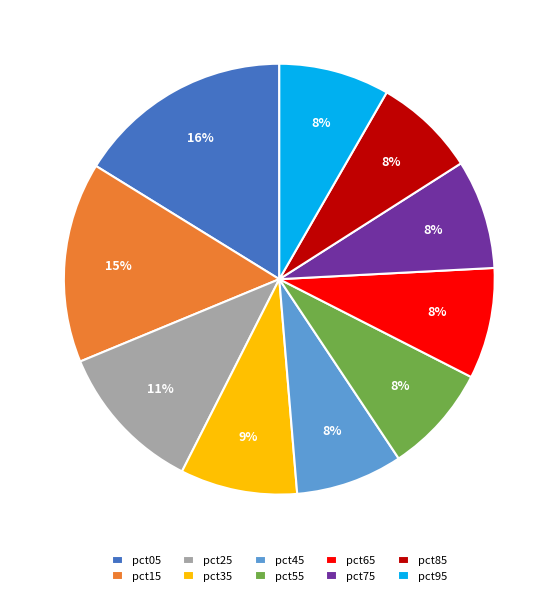

Approximately how many times larger is the value at pct15 compared to pct05?

0.9